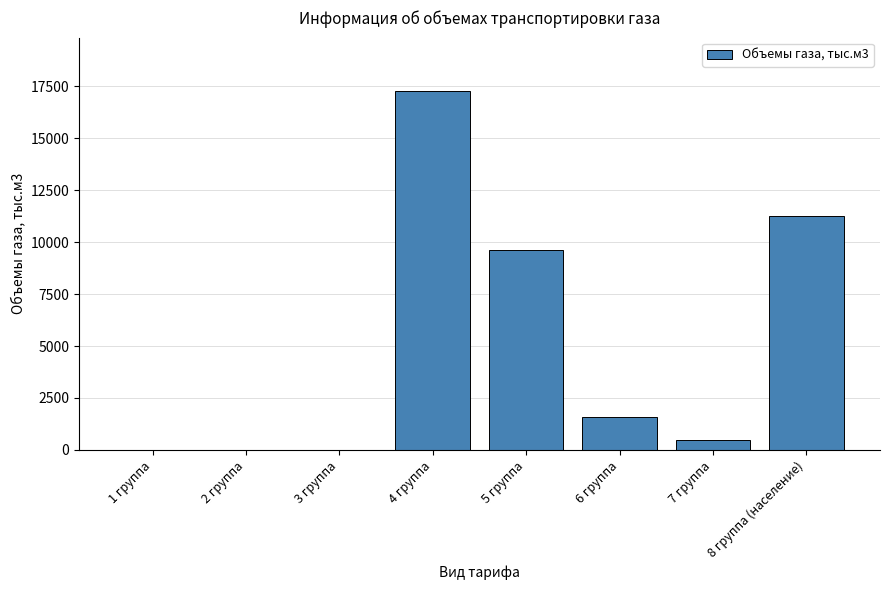

What is the change in value from 1 группа to 7 группа?

+493.0